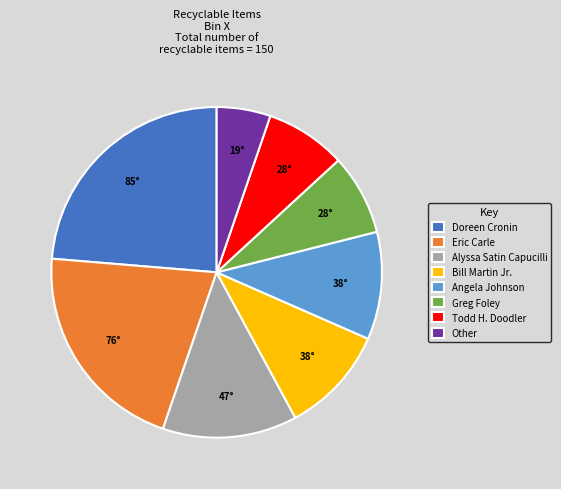

Which slice is the smallest?

Other